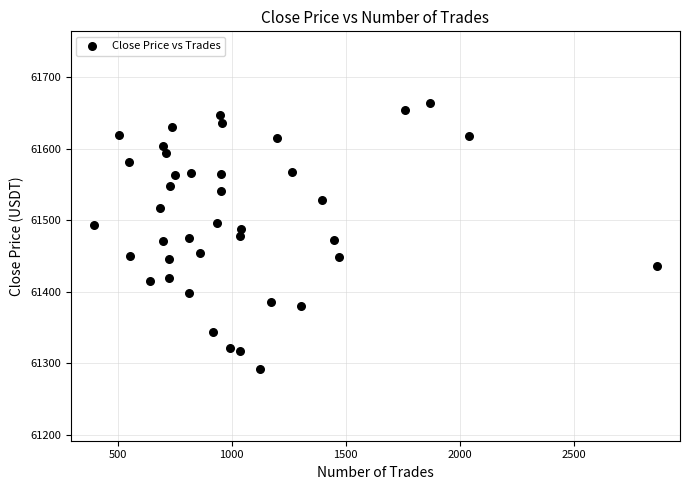

What is the range of X values (max minus min)?

2473.0